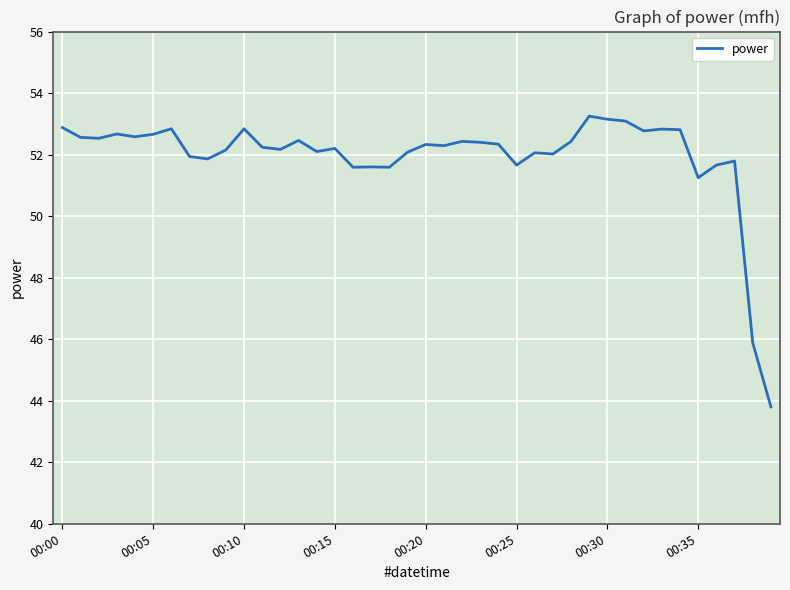

What is the smallest value displayed?

43.8